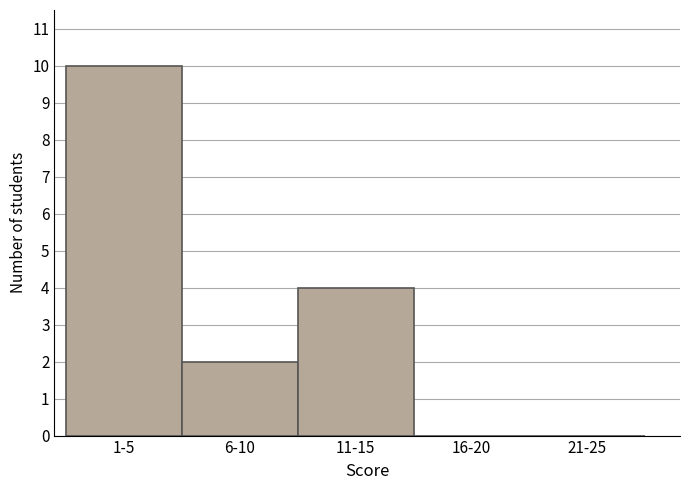

Reading left to right, what are all the values shown in this chart?

1-5=10	6-10=2	11-15=4	16-20=0	21-25=0